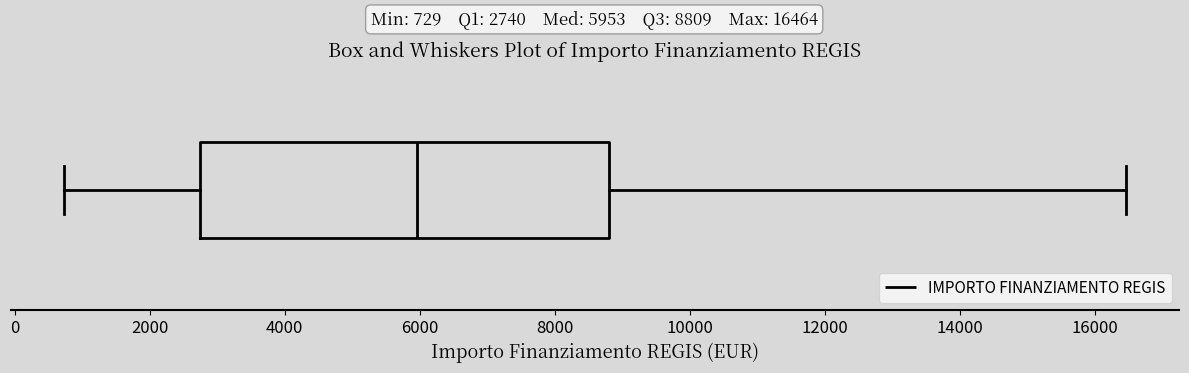

Read this box plot against the x-axis: the position of the median line, the range covered by the box, and the ends of both whiskers. The values are not printed on the chart, so give them approximately, as read against the axis.

median 6000, box 2800 to 8800, whiskers 800 to 16400